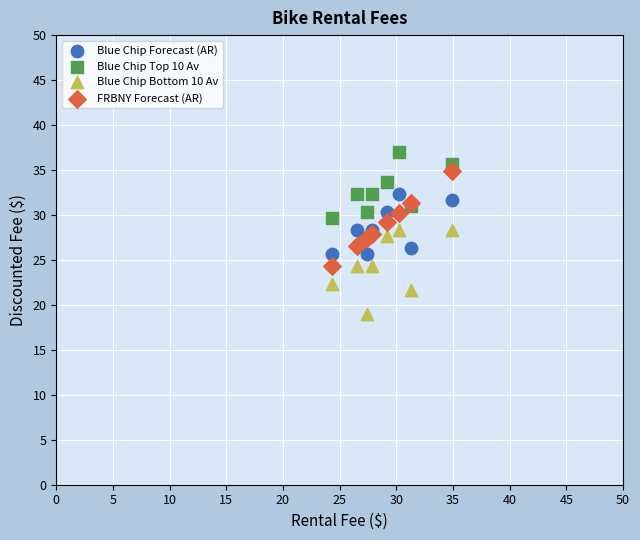

Which series reaches the minimum Y coordinate?

Blue Chip Bottom 10 Av